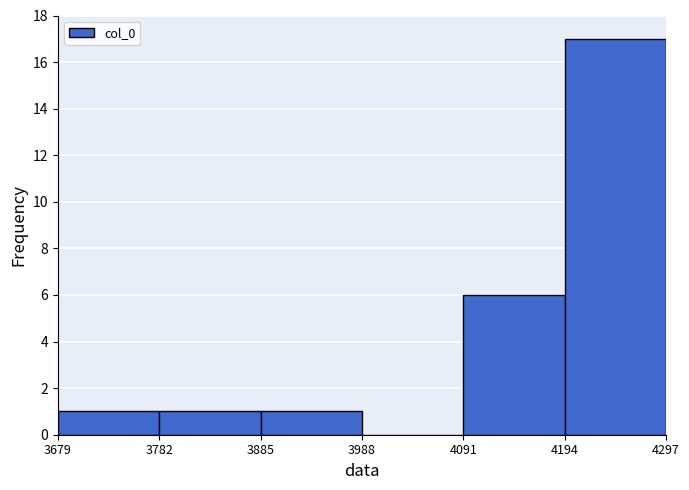

Reading left to right, list every bar in this chart as the range it spans on the x-axis followed by its height. The values are not printed on the chart, so give them approximately, as read against the axis.

3679 to 3782: 1
3782 to 3885: 1
3885 to 3988: 1
3988 to 4091: 0
4091 to 4194: 6
4194 to 4297: 17